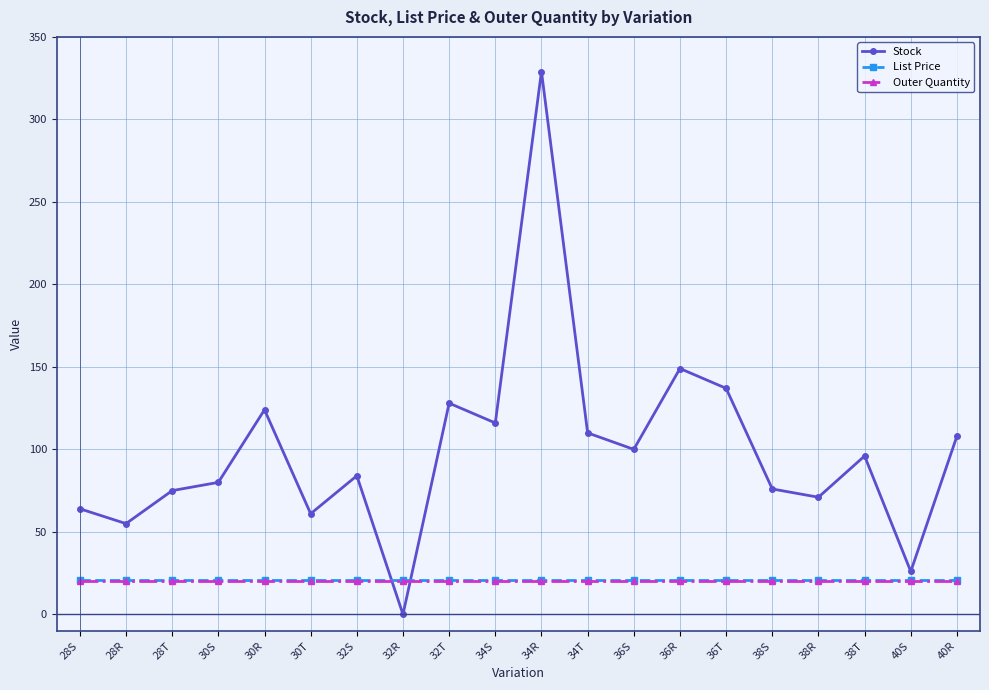

In Stock, how many points are higher than both neighbors (excluding endpoints)?

6